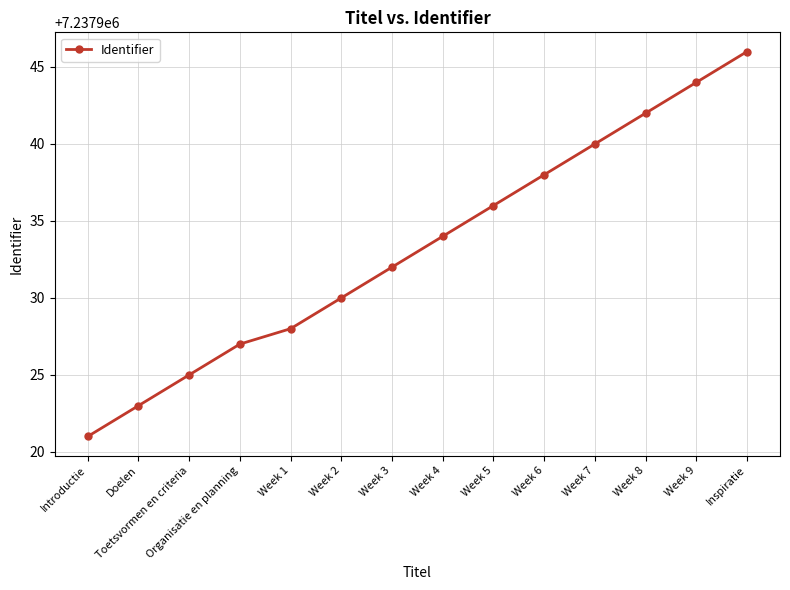

True or false: the data shows 7237932 at Week 3.

True